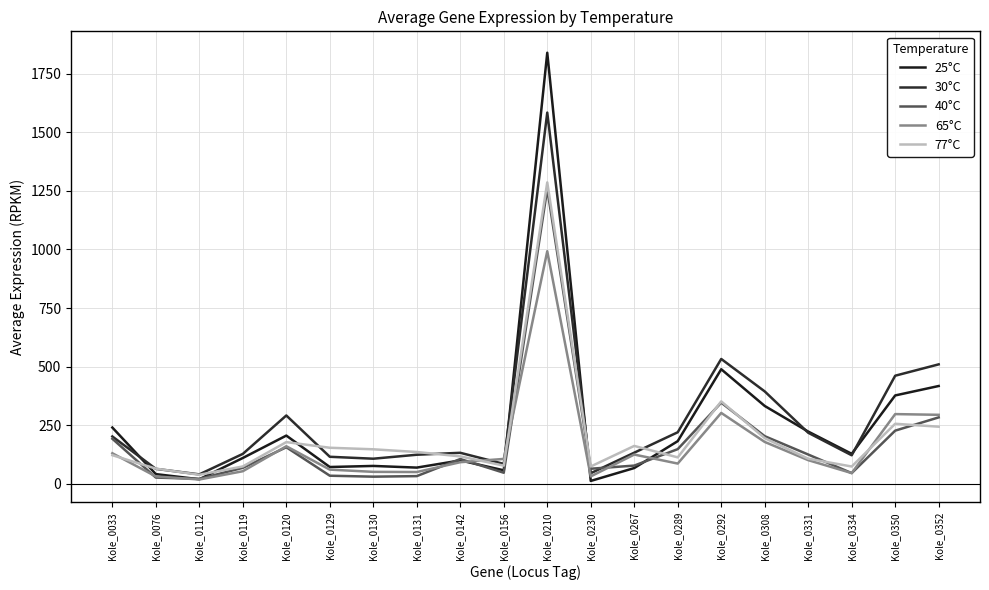

What is the spread (max minus min) of values at Kole_0131?

102.9